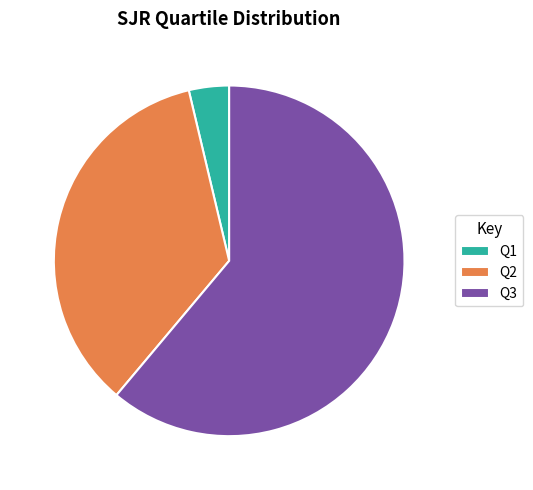

Which category accounts for the majority?

Q3